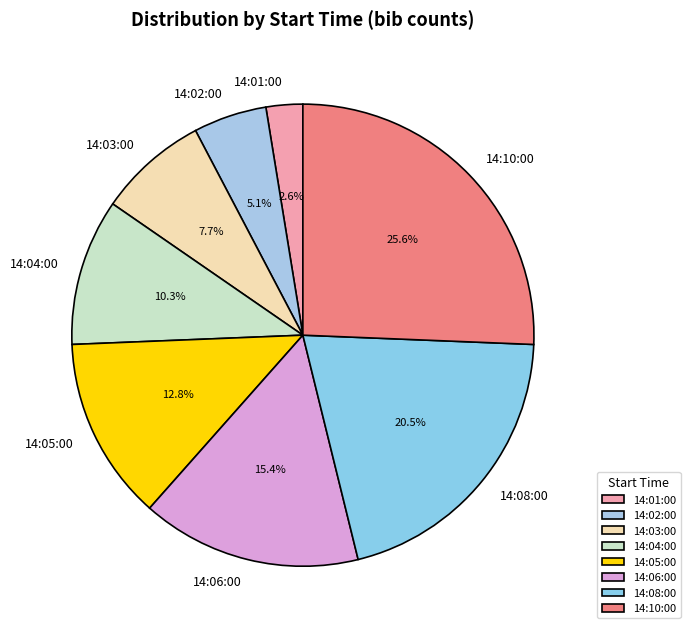

What is the smallest slice in the pie chart?

14:01:00